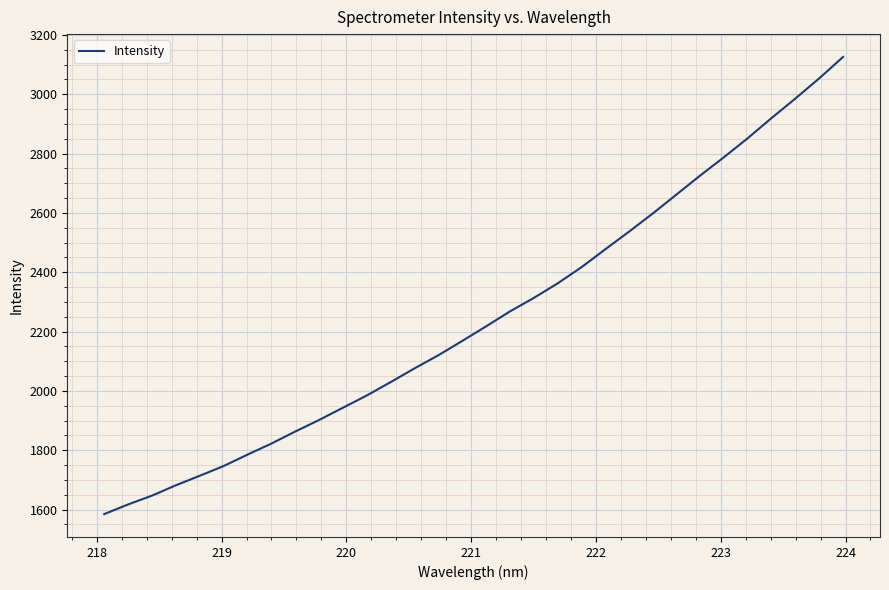

What is the difference between the maximum and minimum values?

1541.2